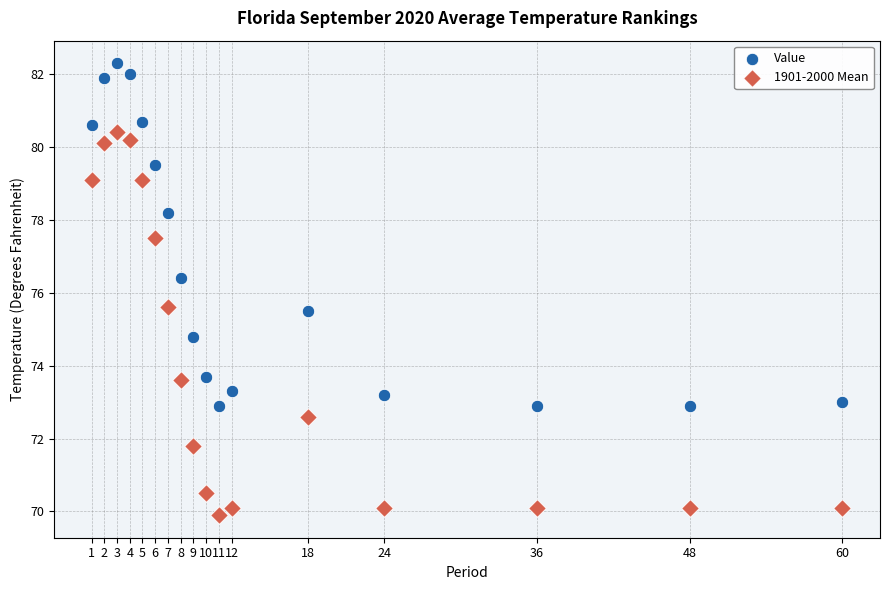

In the 1901-2000 Mean series, what Y value is closest to 75?

75.6